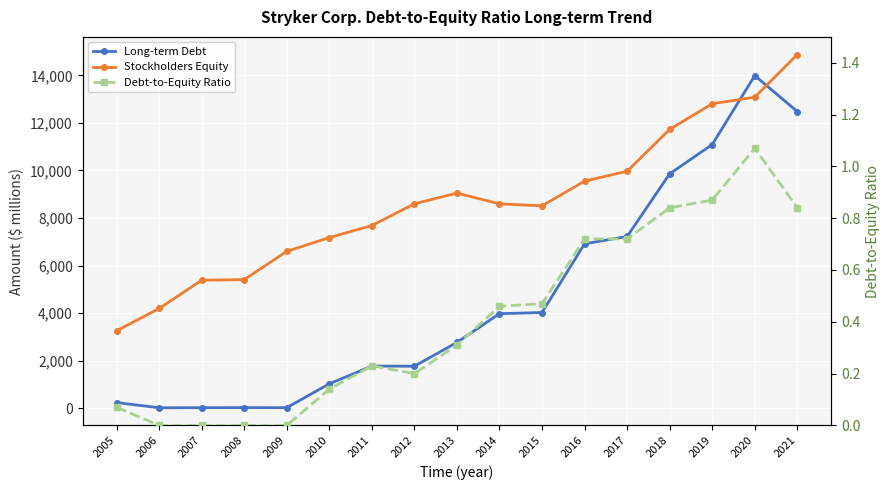

Is it true that Debt-to-Equity Ratio equals 0.2 at 2012?

True